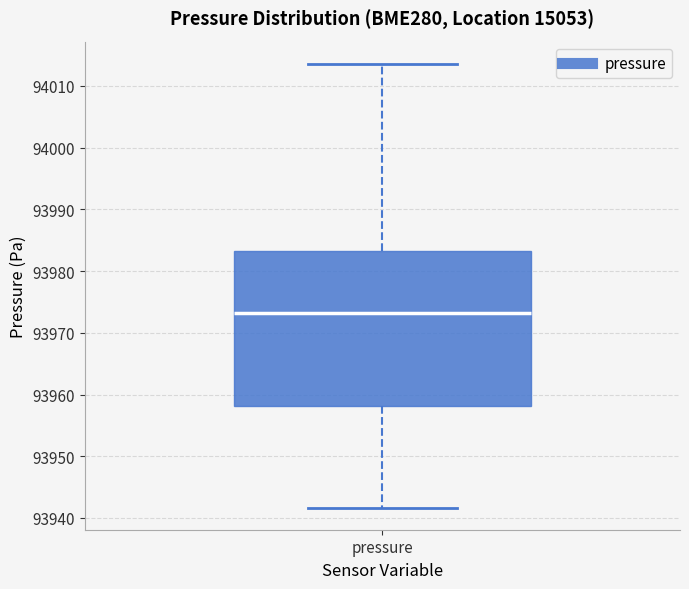

Where does the upper whisker of the box for pressure end on the y-axis? The values are not printed on the chart, so give them approximately, as read against the axis.

94014